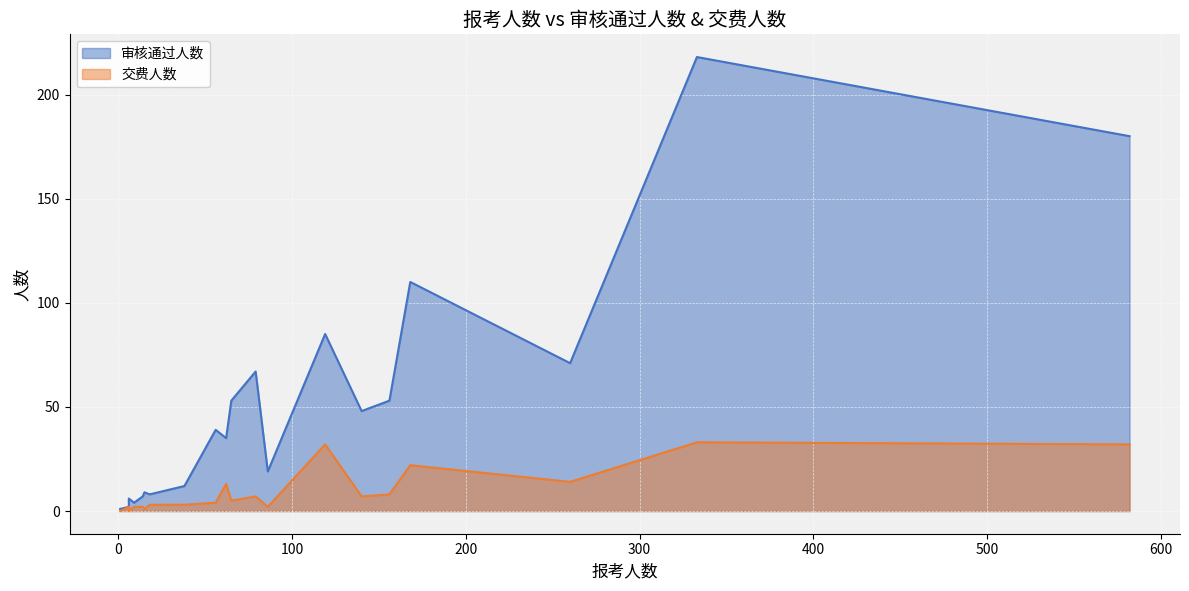

Rank the series by their average value, from lowest to highest.

交费人数, 审核通过人数